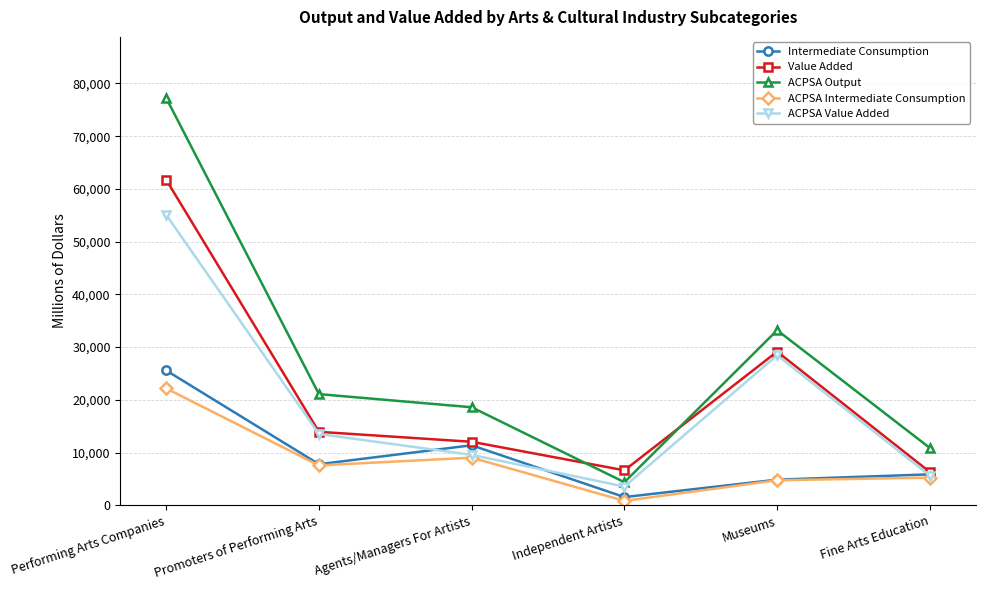

How many interior local peaks does the ACPSA Output series have?

1